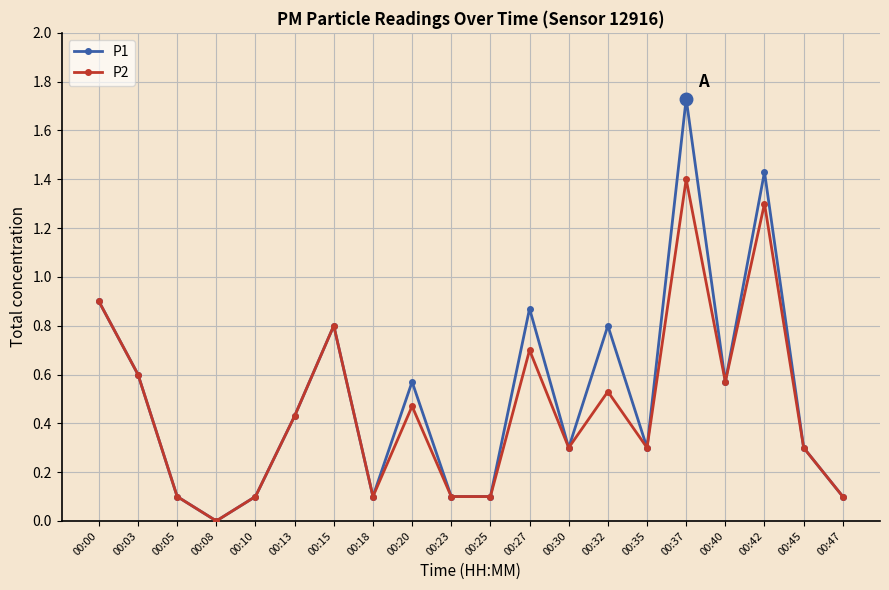

Count the number of categories in the chart.

20